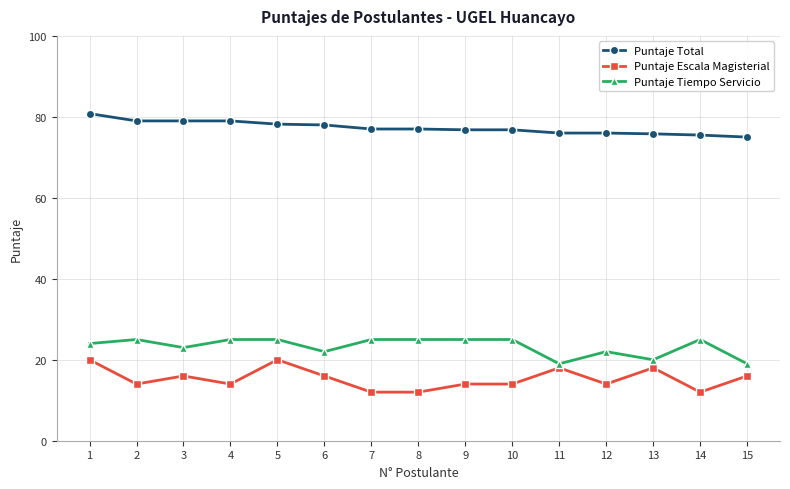

How many lines are shown in the chart?

3